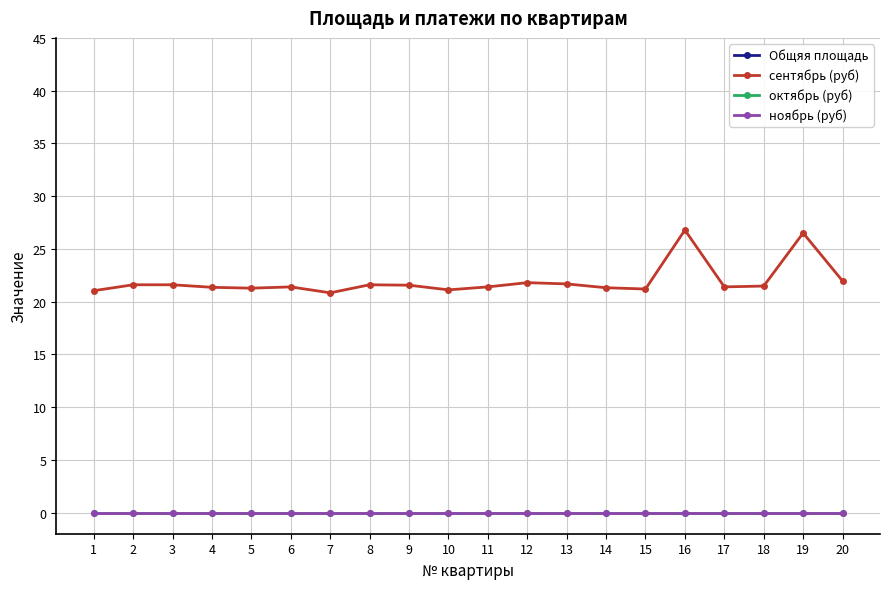

What is the sum of the сентябрь (руб) values at 9 and 11?

43.0